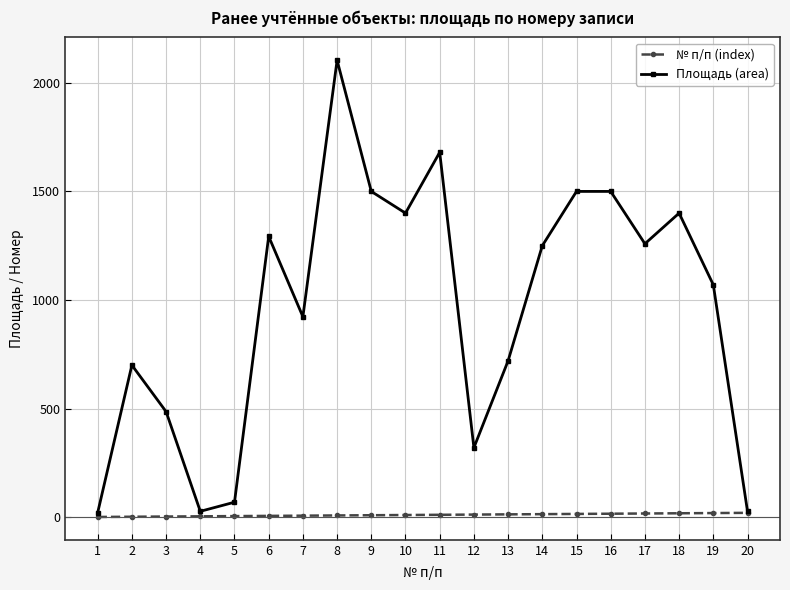

Does the chart display data point markers on the line(s)?

Yes